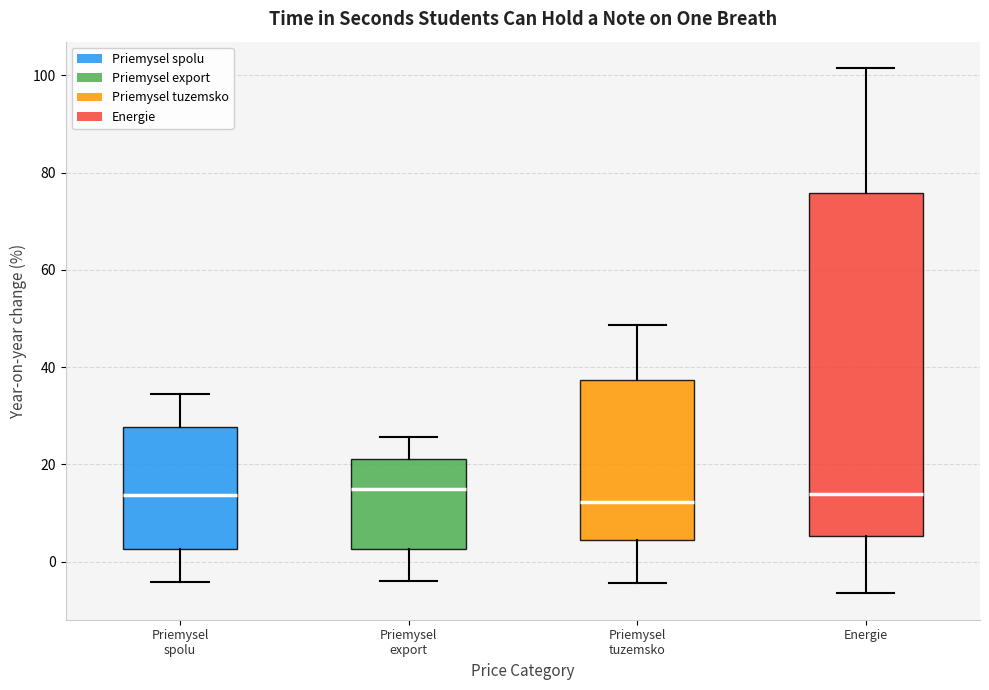

Reading left to right, read every box against the y-axis: the position of its median line, the range the box covers, and the ends of its whiskers. The values are not printed on the chart, so give them approximately, as read against the axis.

Priemysel spolu: median 14, box 2 to 28, whiskers -4 to 34
Priemysel export: median 14, box 2 to 22, whiskers -4 to 26
Priemysel tuzemsko: median 12, box 4 to 38, whiskers -4 to 48
Energie: median 14, box 6 to 76, whiskers -6 to 102